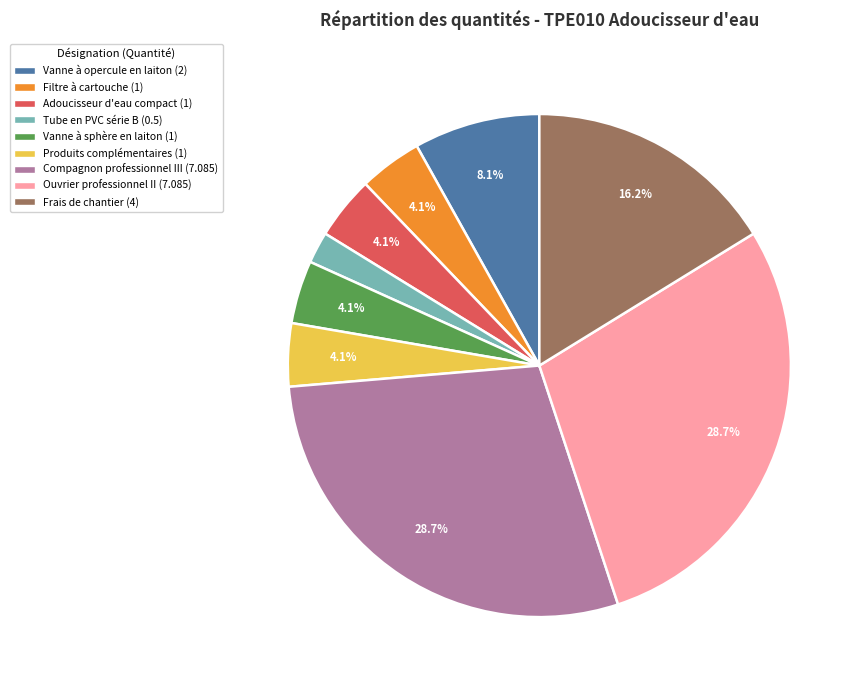

Combined, what portion of the pie is Frais de chantier and Ouvrier professionnel II?

44.9%